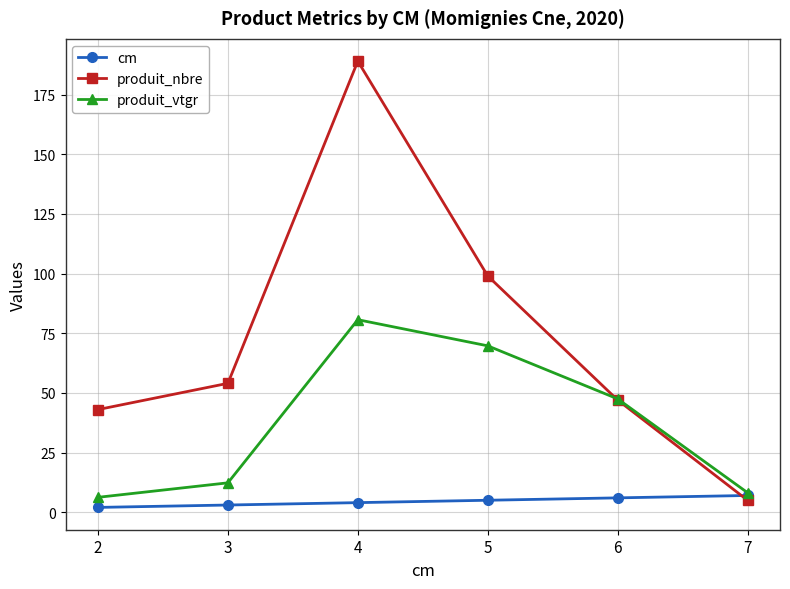

Reading right to left, transcribe all the data shown in this chart.

cm: 7.0	6.0	5.0	4.0	3.0	2.0
produit_nbre: 5.0	47.0	99.0	189.0	54.0	43.0
produit_vtgr: 8.2	47.5	69.7	80.7	12.3	6.2